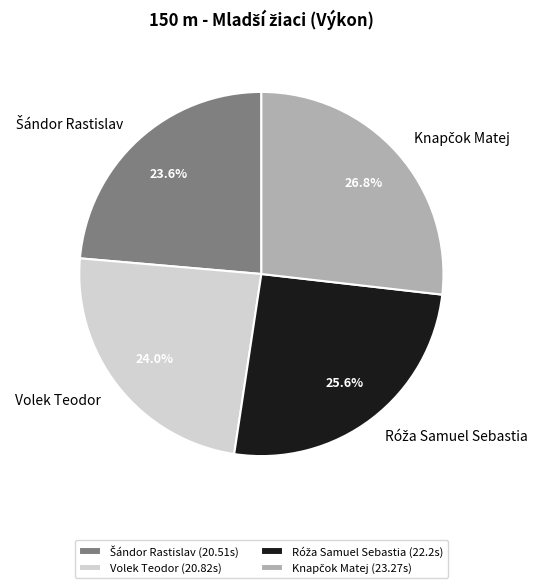

Is it true that Volek Teodor is 33% of the pie?

False